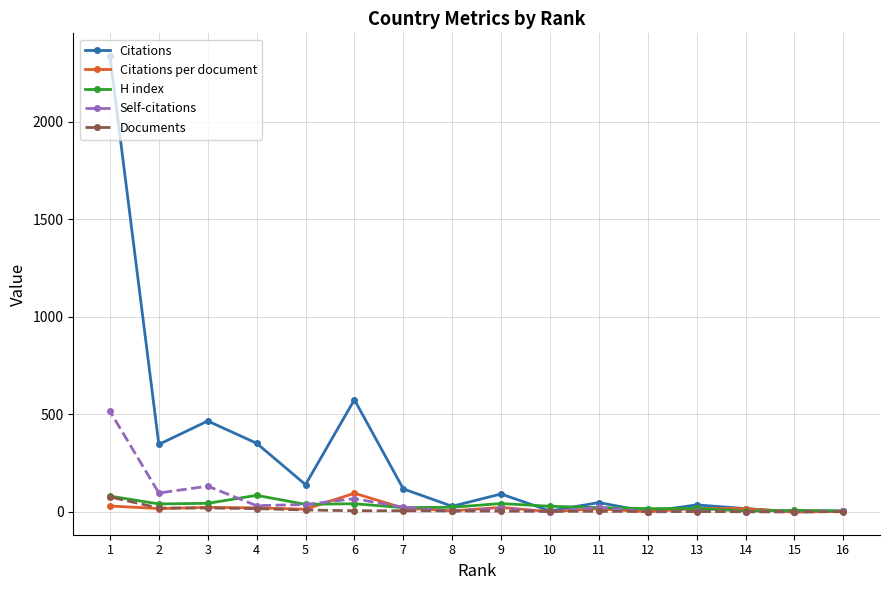

Rank the series at 2 from lowest to highest value.

Citations per document, Documents, H index, Self-citations, Citations